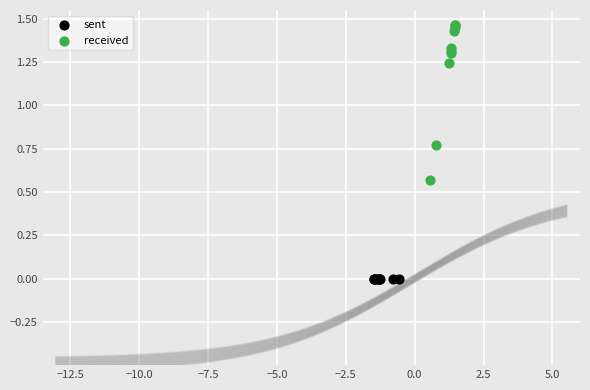

Which series contains the lowest Y value?

sent